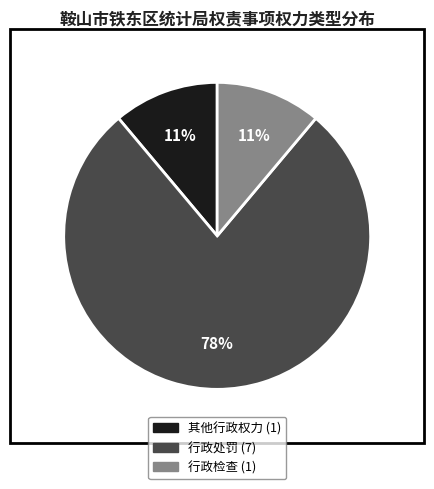

The 行政处罚 slice represents 68% of the pie. True or false?

False